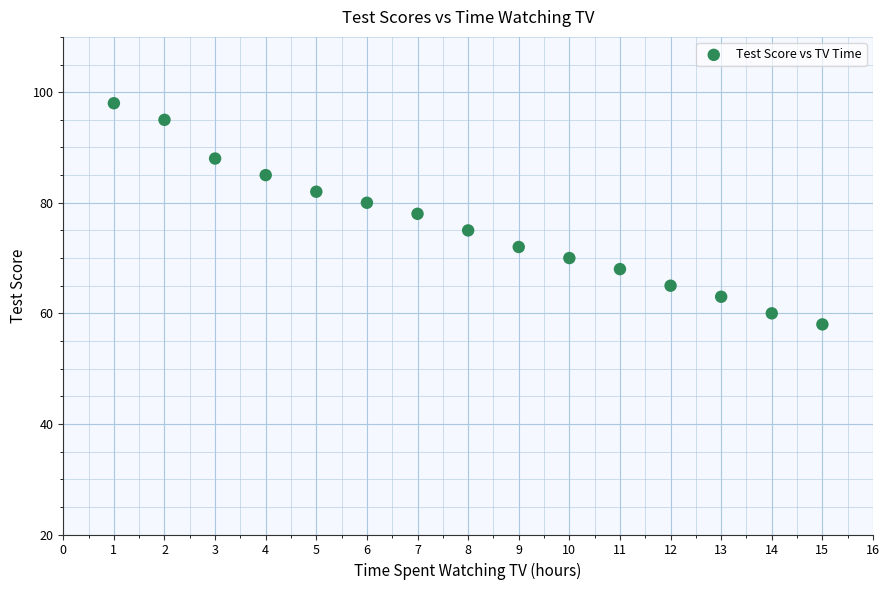

What is the range of Y values (max minus min)?

40